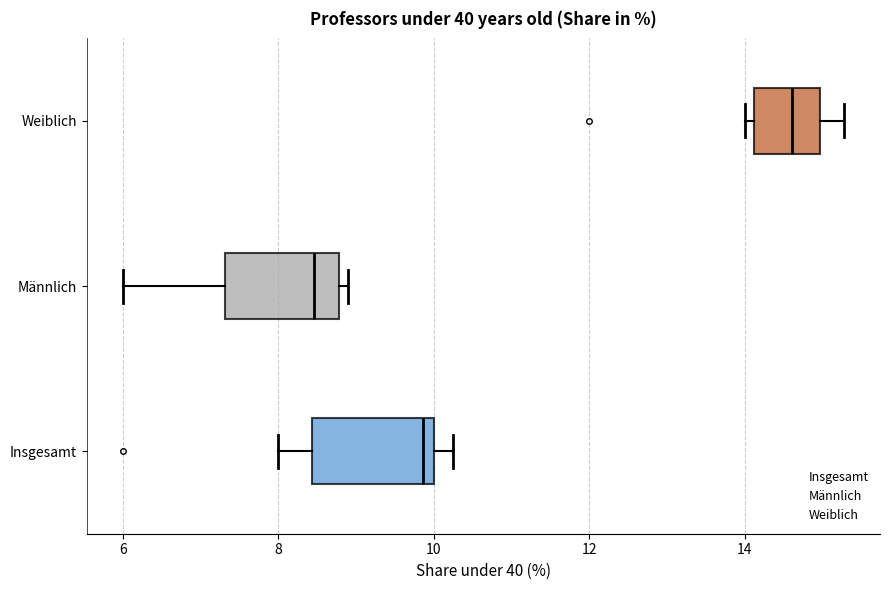

Reading bottom to top, transcribe this box plot: for each box, give where its median line is, the range the box spans, and where its two whiskers end, as read against the x-axis. The values are not printed on the chart, so give them approximately, as read against the axis.

Insgesamt: median 9.8, box 8.4 to 10.0, whiskers 8.0 to 10.2
Männlich: median 8.4, box 7.4 to 8.8, whiskers 6.0 to 8.8 (just right of the box's right edge)
Weiblich: median 14.6, box 14.2 to 15.0, whiskers 14.0 to 15.2